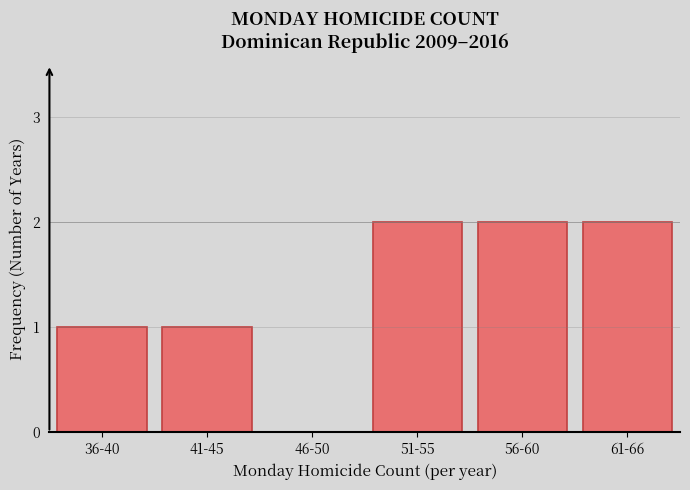

Reading right to left, what are all the values shown in this chart?

61-66=2	56-60=2	51-55=2	46-50=0	41-45=1	36-40=1